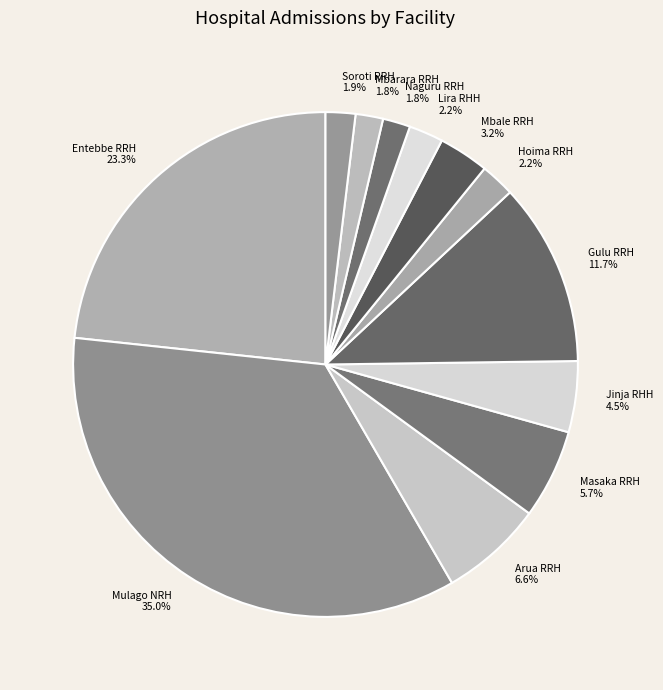

What is the ratio of the value at Arua RRH to the value at Masaka RRH?

1.2